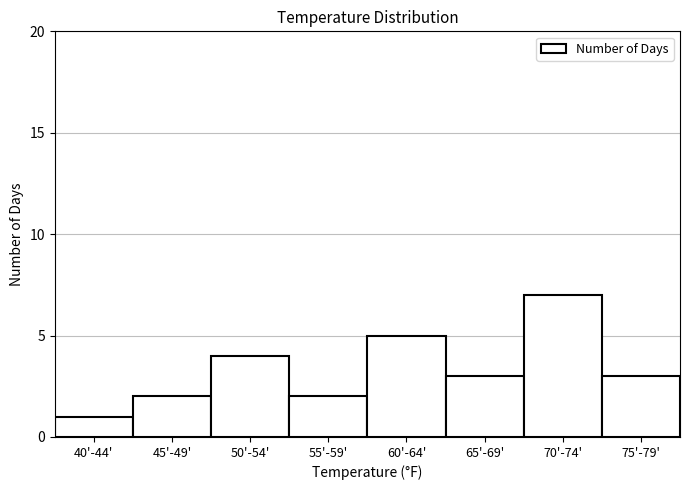

Reading right to left, transcribe all the data shown in this chart.

75'-79'=3	70'-74'=7	65'-69'=3	60'-64'=5	55'-59'=2	50'-54'=4	45'-49'=2	40'-44'=1